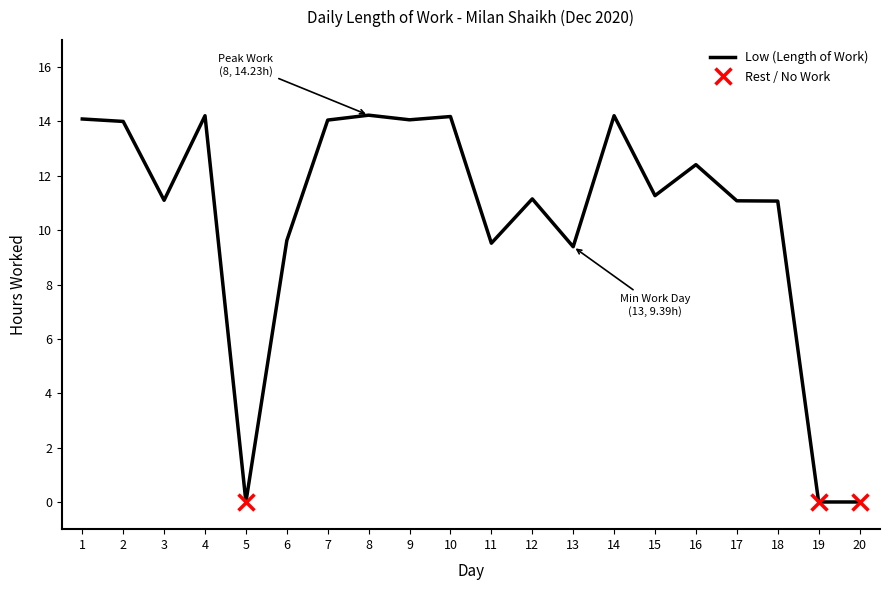

List the labels in order of value, largest first.

8, 4, 14, 10, 1, 9, 7, 2, 16, 15, 12, 3, 17, 18, 6, 11, 13, 5, 19, 20